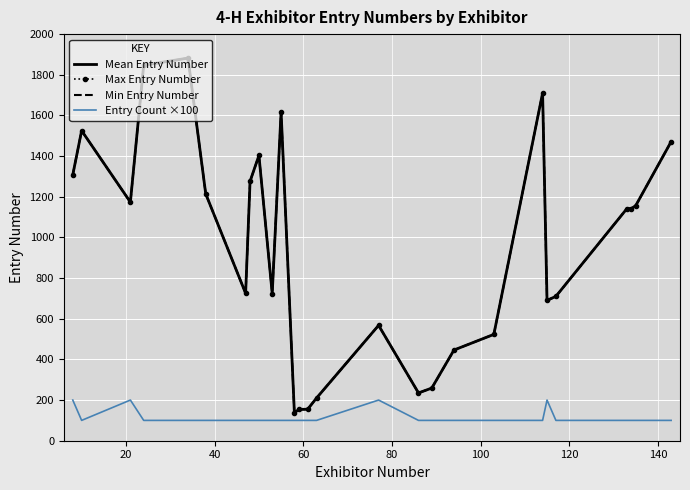

What is the lowest value of the Mean Entry Number series?

137.0